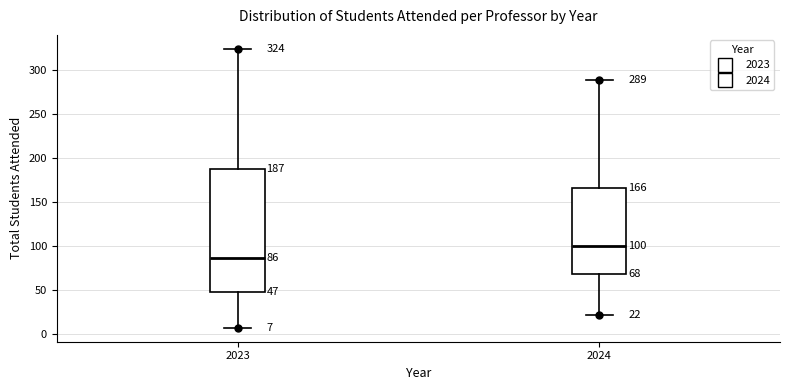

Comparing the boxes themselves (not the whiskers), which one is the tallest?

2023